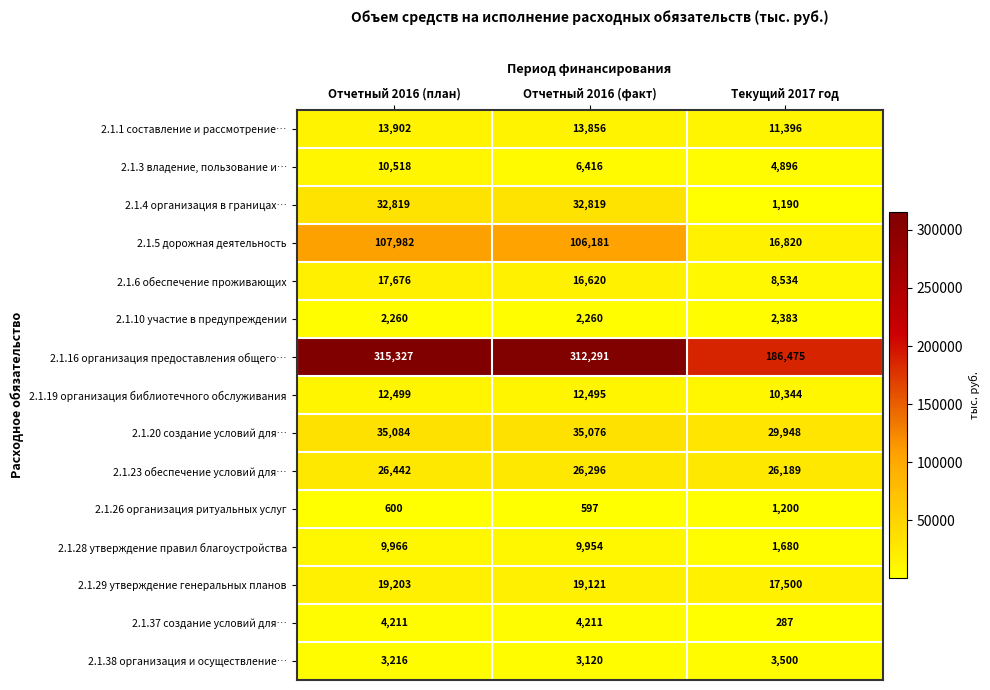

What is the maximum value shown in the chart?

315327